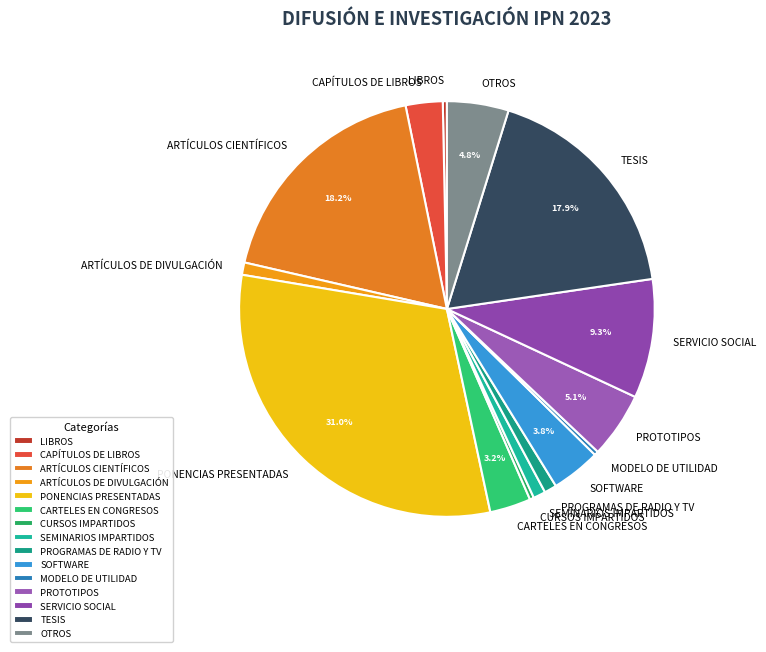

Do PROTOTIPOS and TESIS together represent more than half of the pie?

No